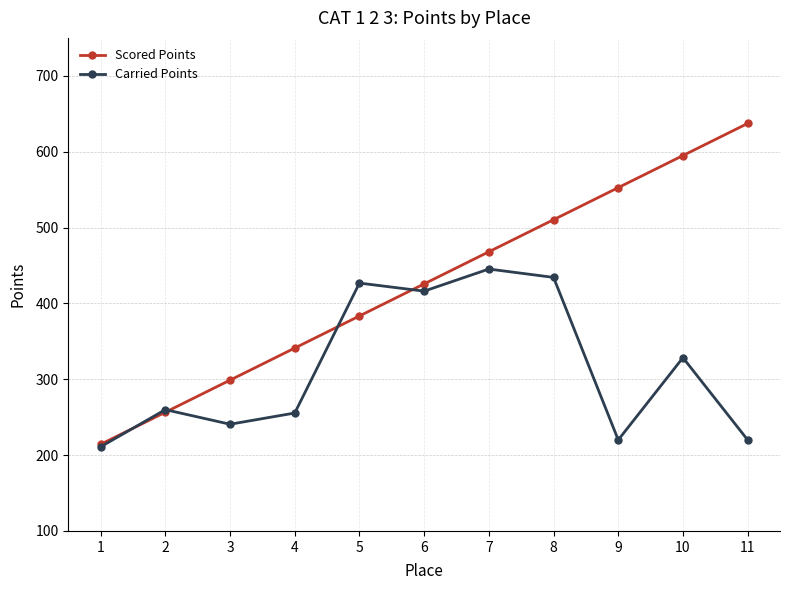

What is the sum of all Carried Points values?

3457.8